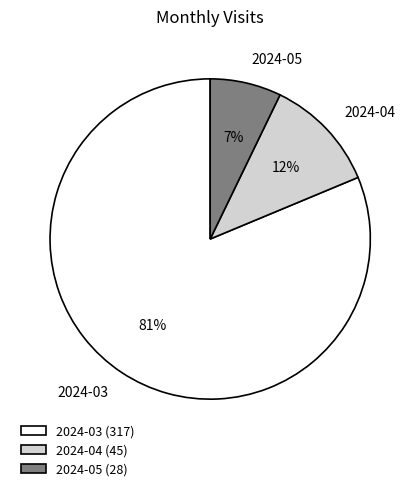

Which has a higher value, 2024-04 or 2024-03?

2024-03